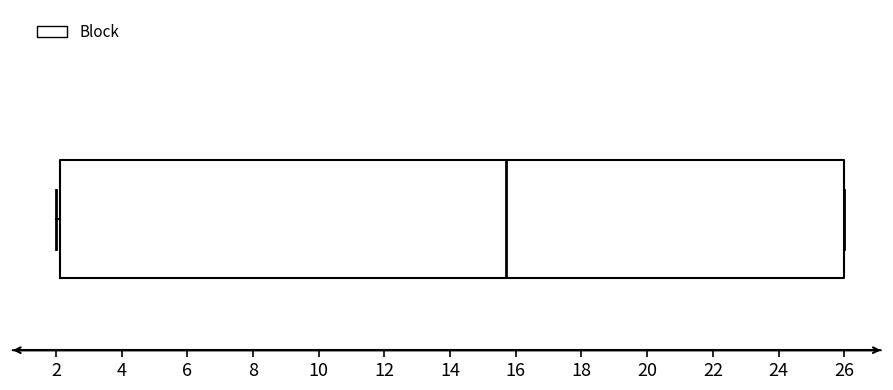

Where is the right edge of the box on the x-axis? The values are not printed on the chart, so give them approximately, as read against the axis.

26.0